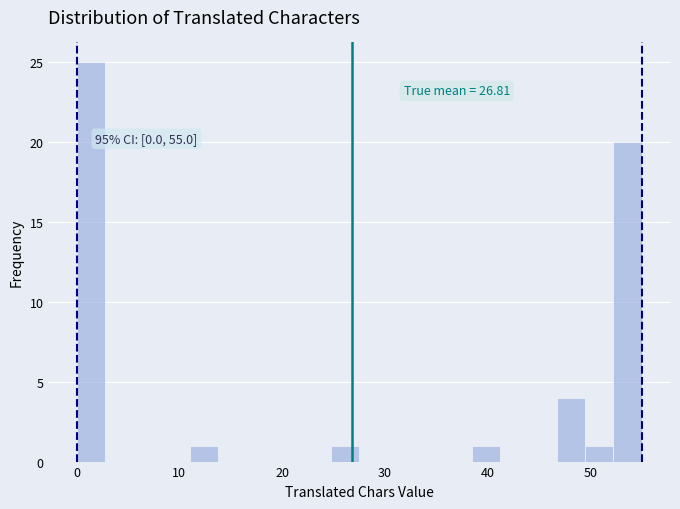

Read against the x-axis, roughly where is the centre of the tallest bar?

1